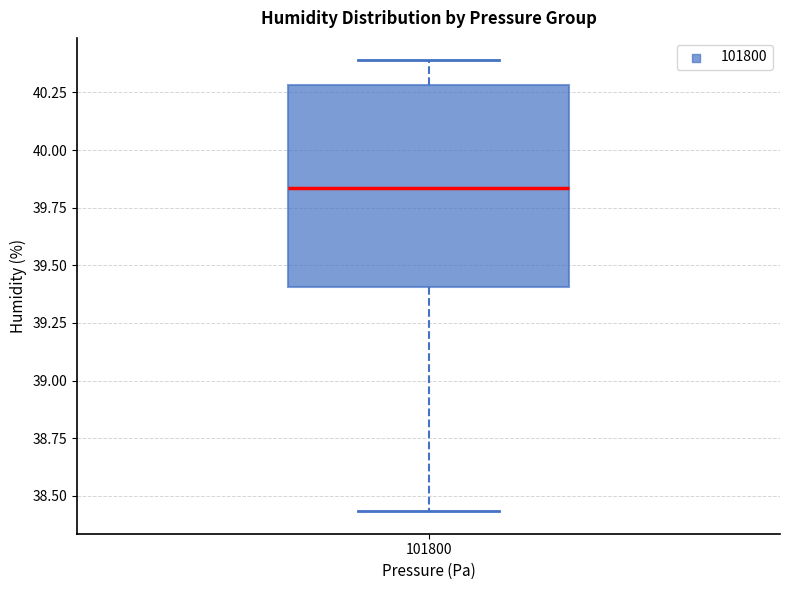

Read this box plot against the y-axis: the position of the median line, the range covered by the box, and the ends of both whiskers. The values are not printed on the chart, so give them approximately, as read against the axis.

median 39.85, box 39.40 to 40.30, whiskers 38.45 to 40.40